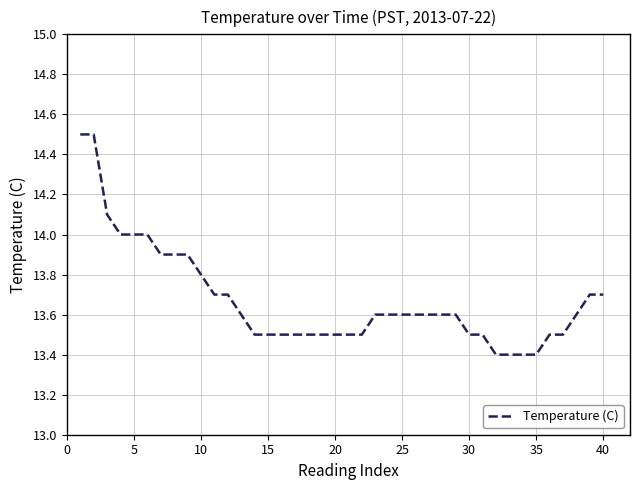

How many lines are shown in the chart?

1